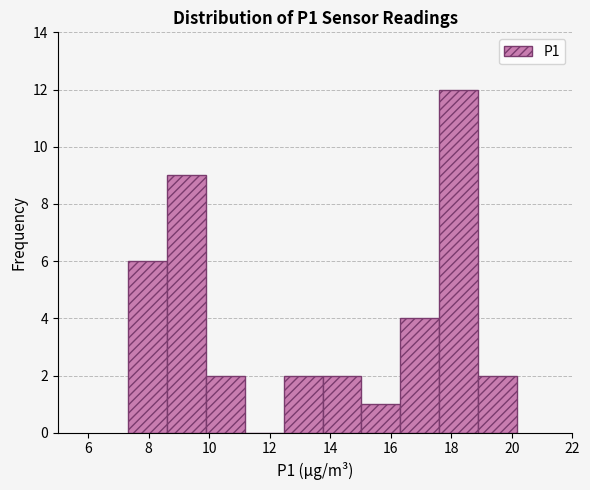

Over which range of the x-axis is the bar tallest?

17.6 to 18.8